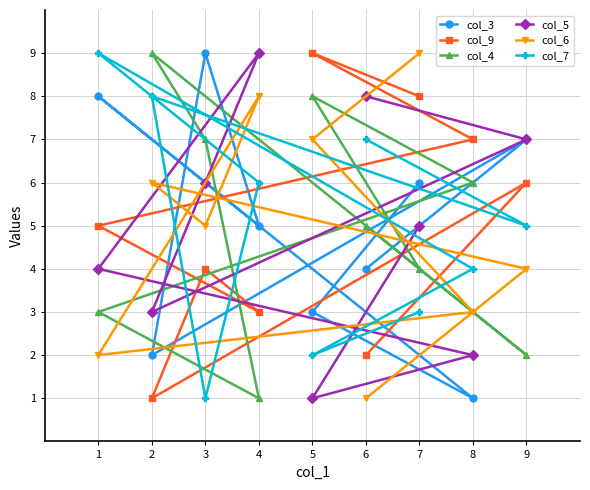

Is the value of col_4 at 5 greater than the value of col_7 at 6?

Yes